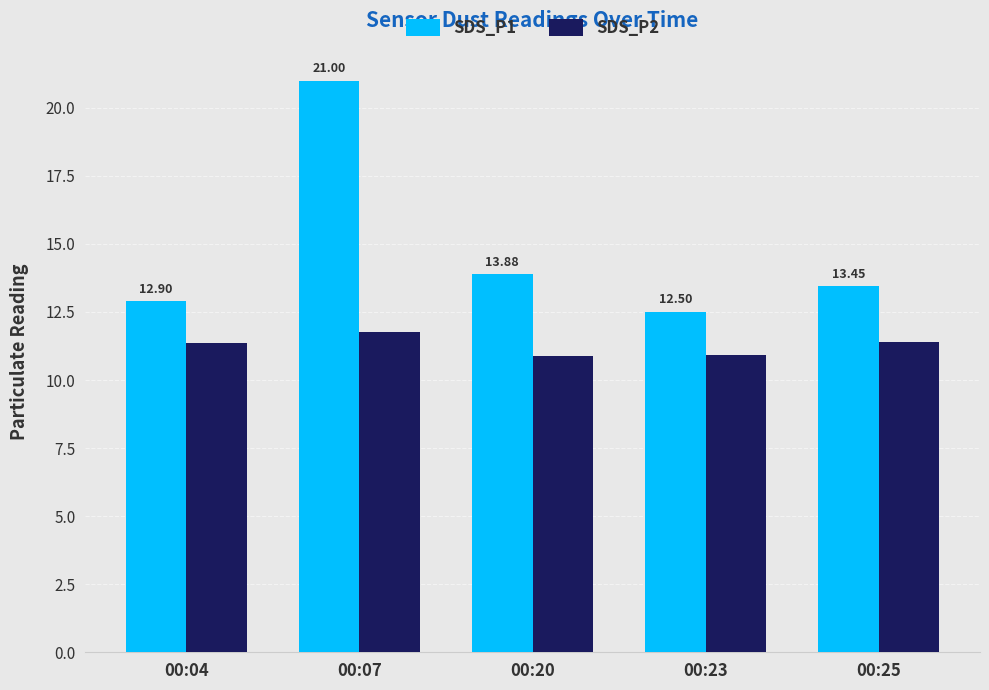

Is it true that SDS_P1 equals 18.2 at 00:04?

False